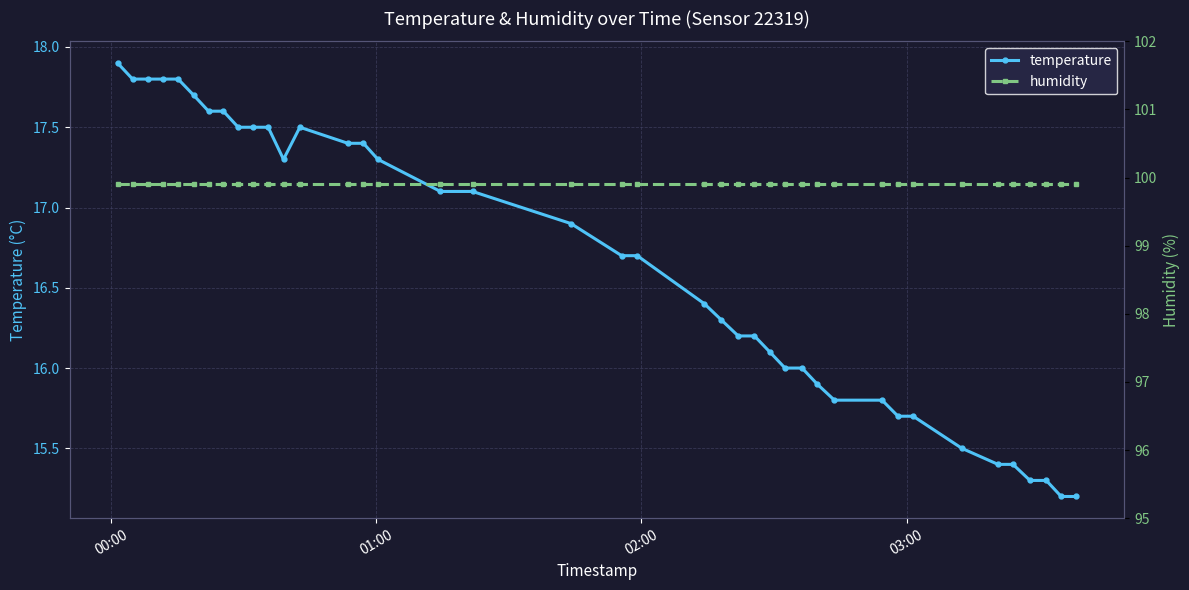

What is the highest value of the temperature series?

17.9